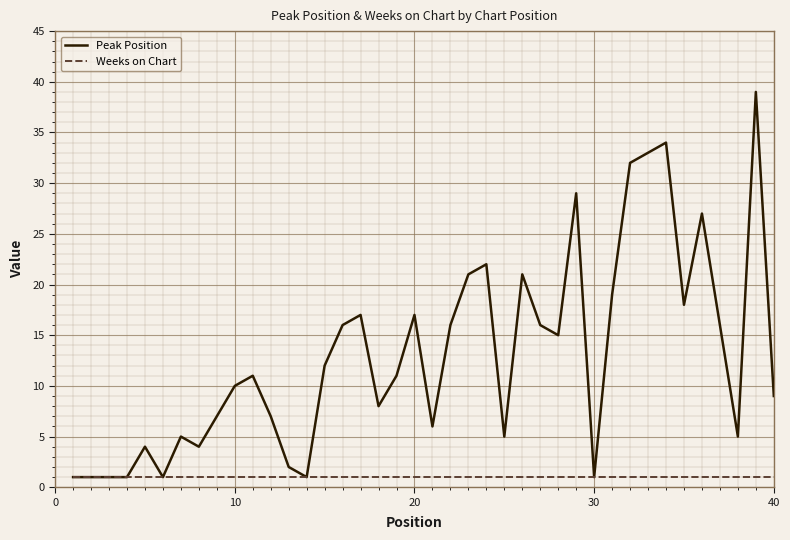

Reading left to right, extract all data points from this chart.

Peak Position: 1	1	1	1	4	1	5	4	7	10	11	7	2	1	12	16	17	8	11	17	6	16	21	22	5	21	16	15	29	1	19	32	33	34	18	27	16	5	39	9
Weeks on Chart: 1	1	1	1	1	1	1	1	1	1	1	1	1	1	1	1	1	1	1	1	1	1	1	1	1	1	1	1	1	1	1	1	1	1	1	1	1	1	1	1